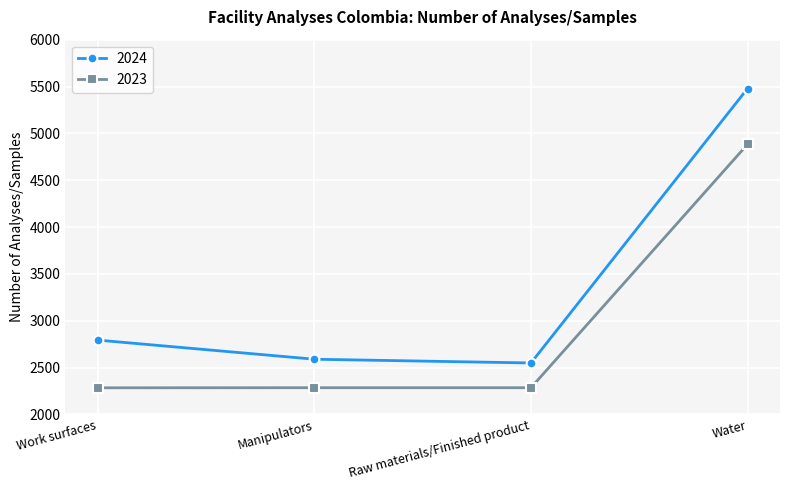

Which series has the widest spread of values?

2024